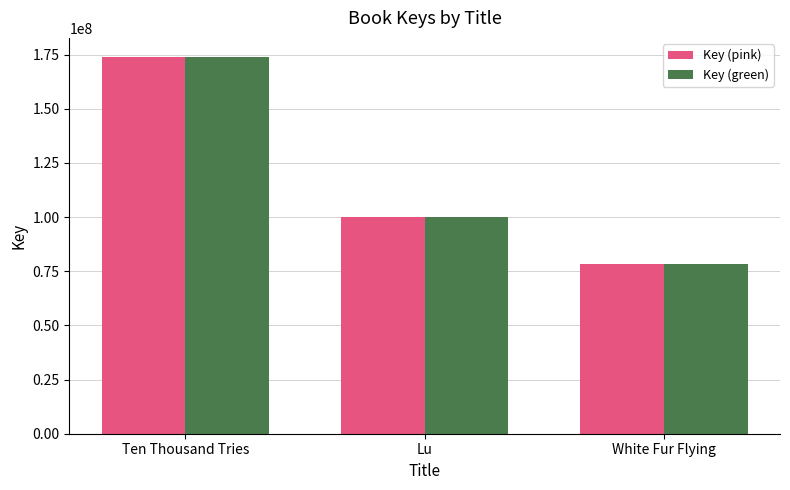

What is the label of the 3rd bar from the right?

Ten Thousand Tries